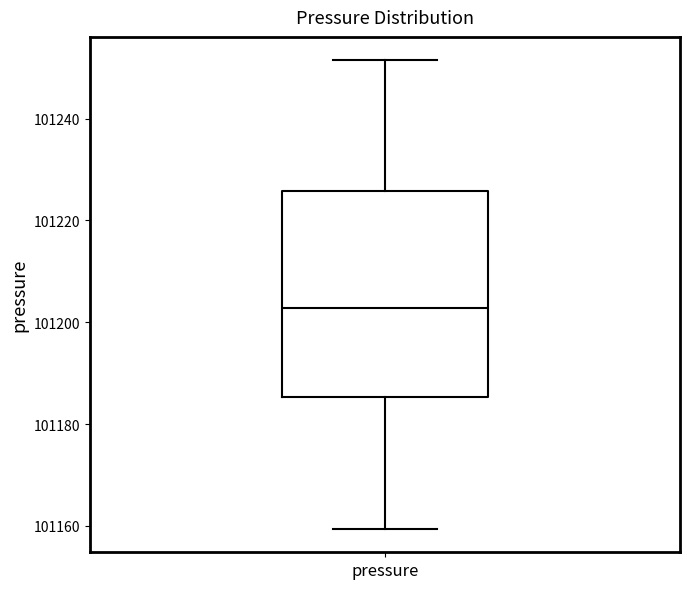

Transcribe this box plot: give where the median line is, the range the box spans, and where the two whiskers end, as read against the y-axis. The values are not printed on the chart, so give them approximately, as read against the axis.

median 101202, box 101186 to 101226, whiskers 101160 to 101252